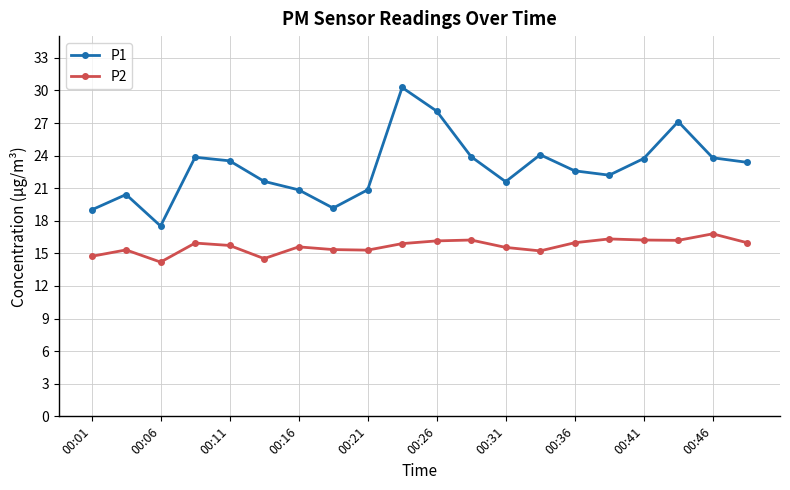

Rank the series by their average value, from highest to lowest.

P1, P2